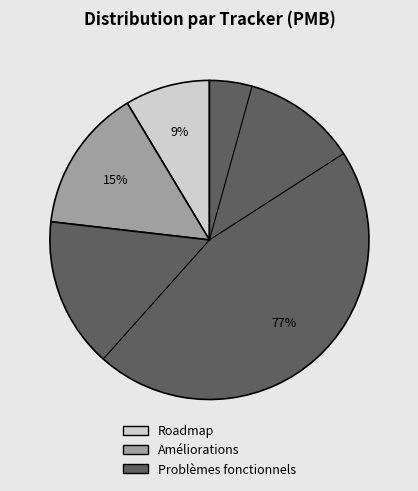

What percentage is the Roadmap slice, to the nearest percent?

9%